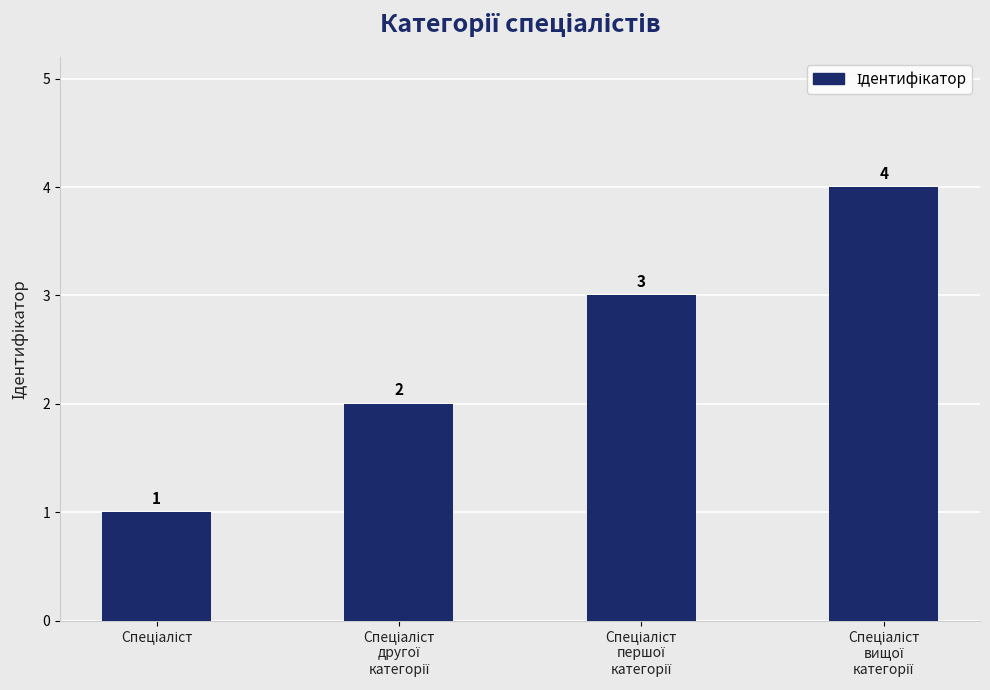

What is the greatest value displayed?

4